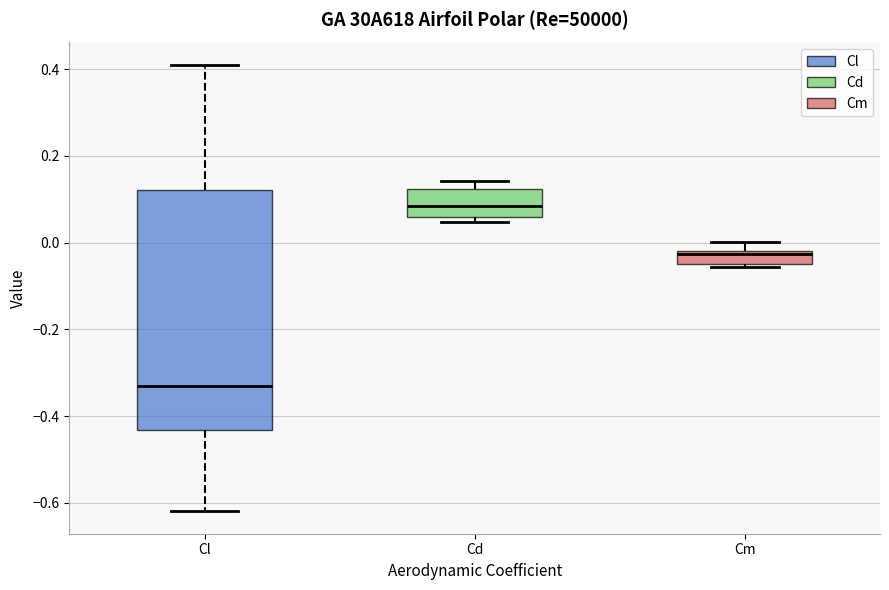

Which box's median line is the lowest?

Cl